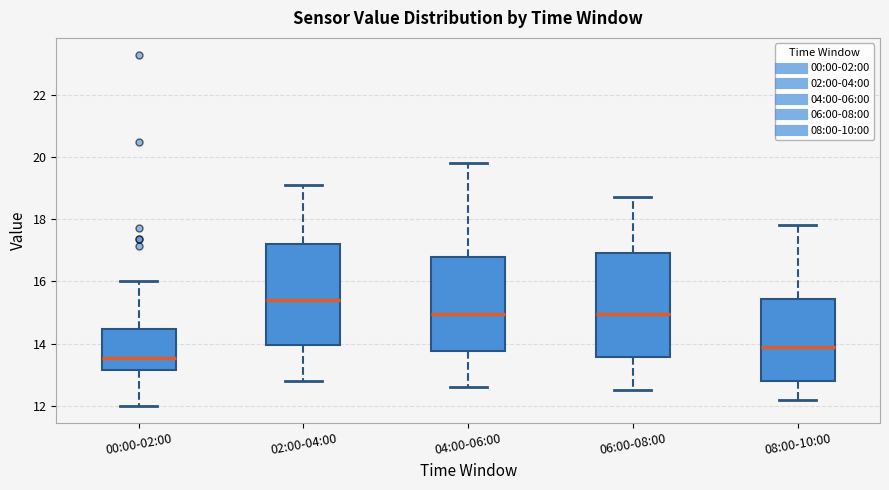

Where is the lower edge of the box for 04:00-06:00 on the y-axis? The values are not printed on the chart, so give them approximately, as read against the axis.

13.8